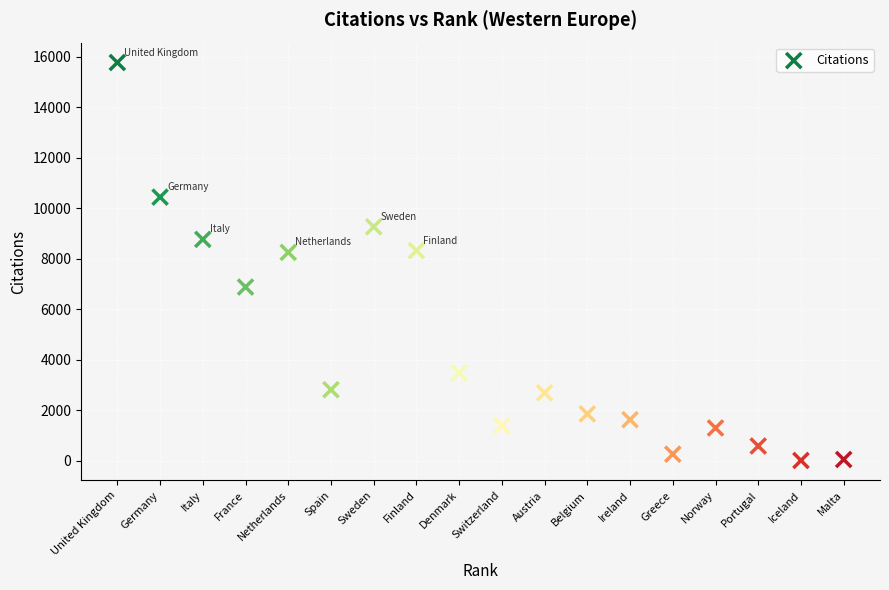

What is the range of Y values (max minus min)?

15778